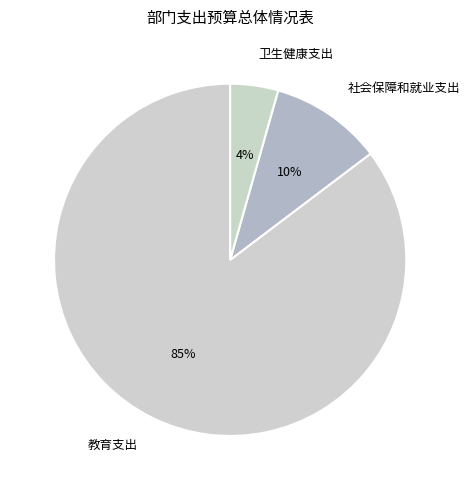

To the nearest percent, what is the combined percentage of 卫生健康支出 and 教育支出?

90%